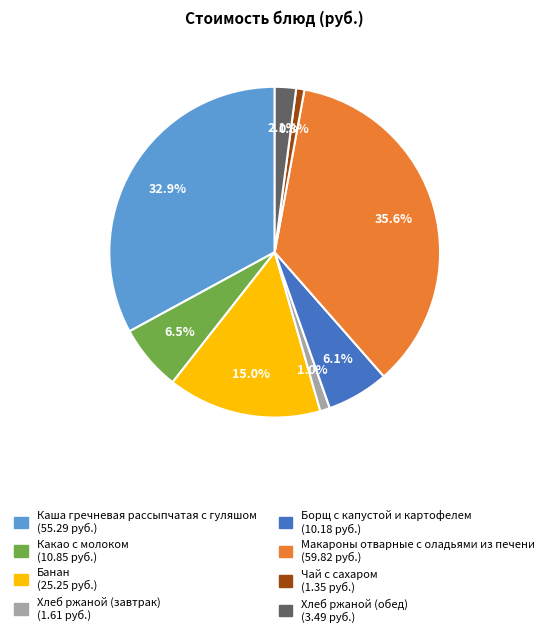

Does Хлеб ржаной (завтрак) represent more than half of the total?

No